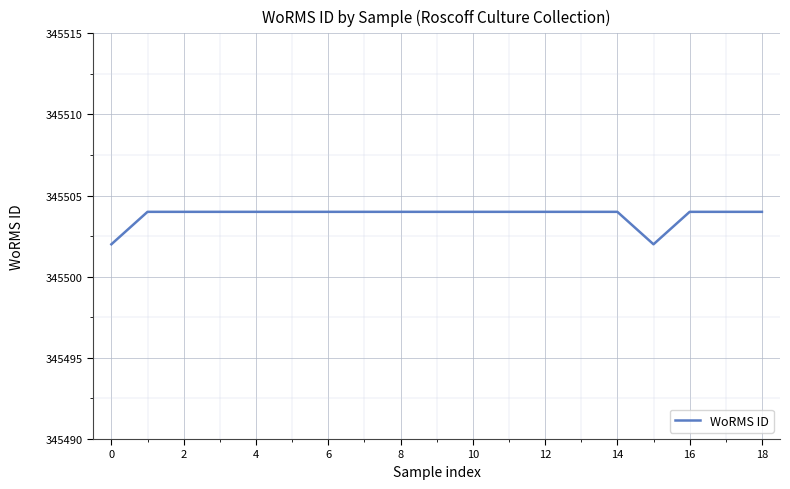

How many categories are shown in the chart?

19